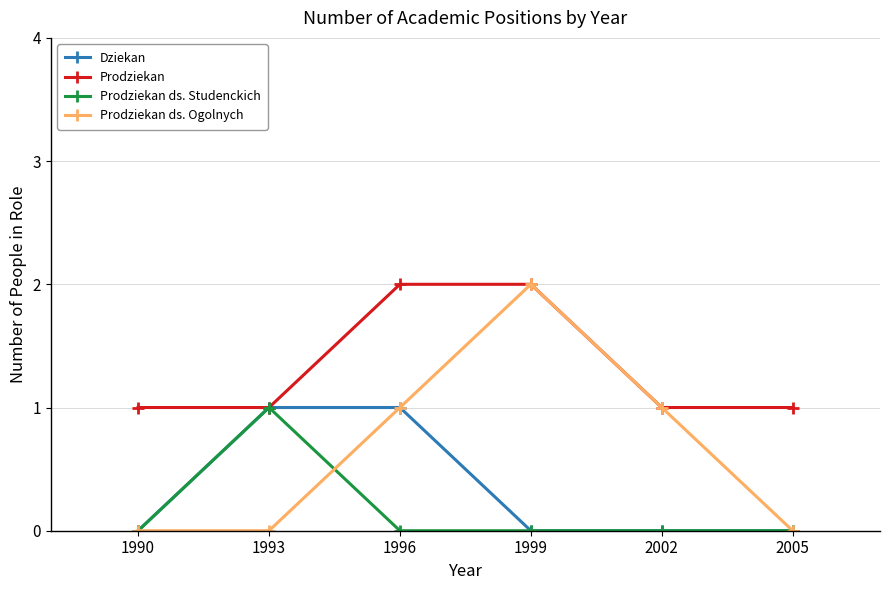

Where is the first local maximum for Prodziekan ds. Studenckich?

1993